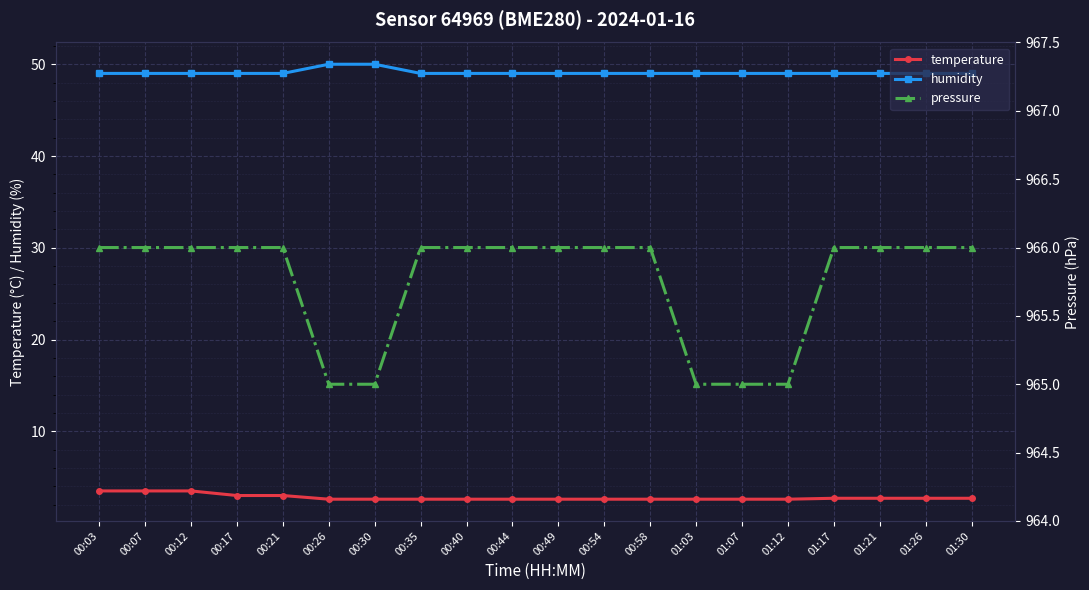

What is the spread (max minus min) of values at 01:26?

963.3